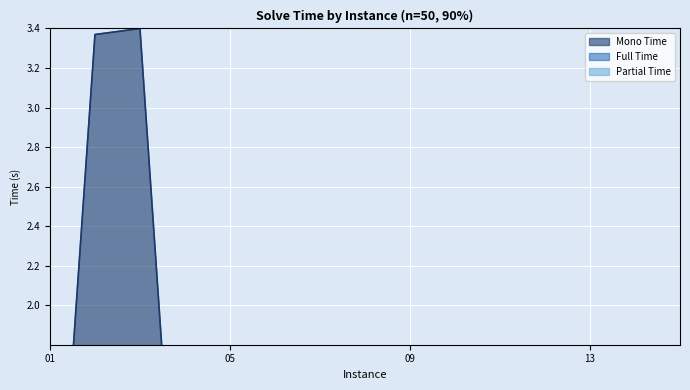

True or false: Full Time has a value of 0.0 at 09.

True